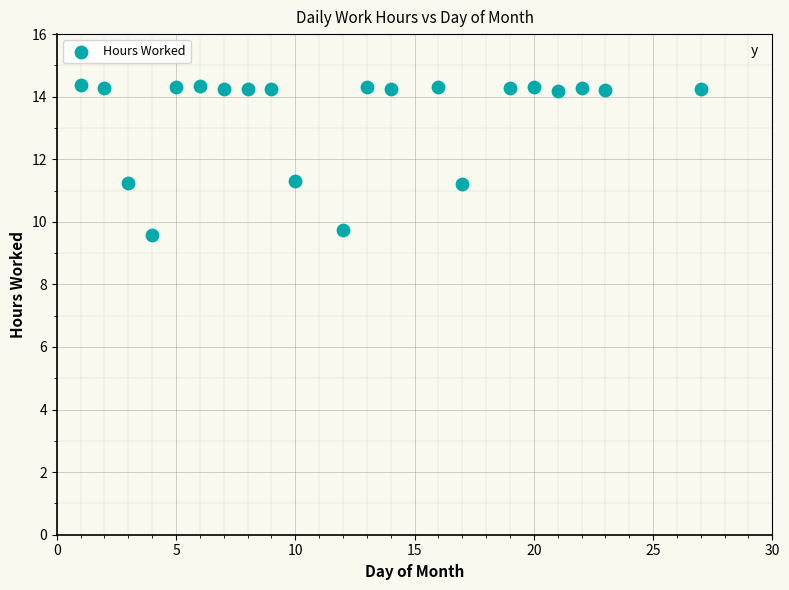

What is the range of Y values (max minus min)?

4.8